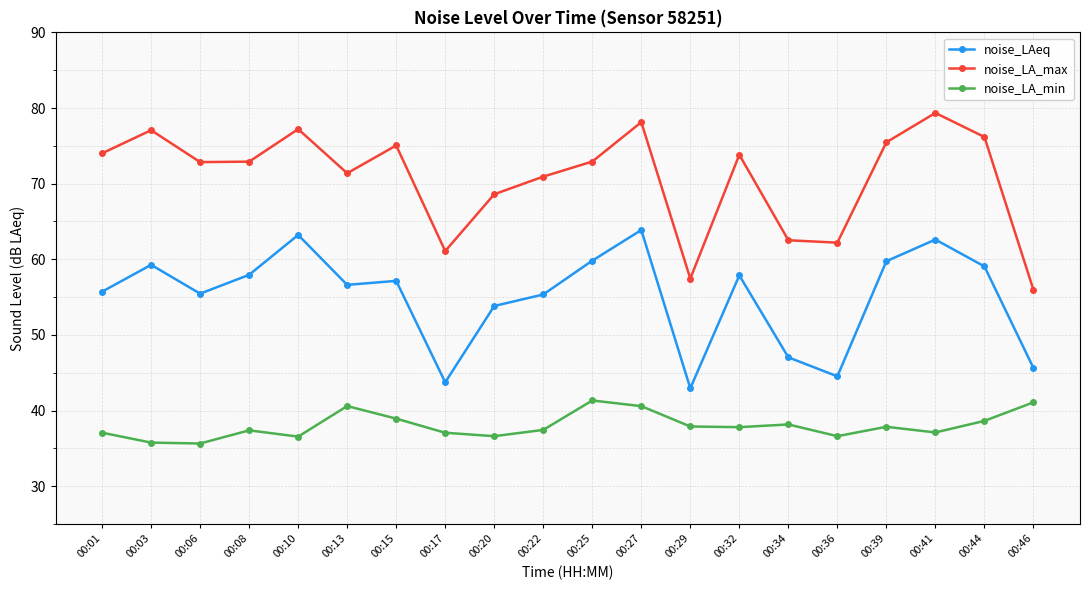

How many data points in noise_LA_max are less than 72?

8